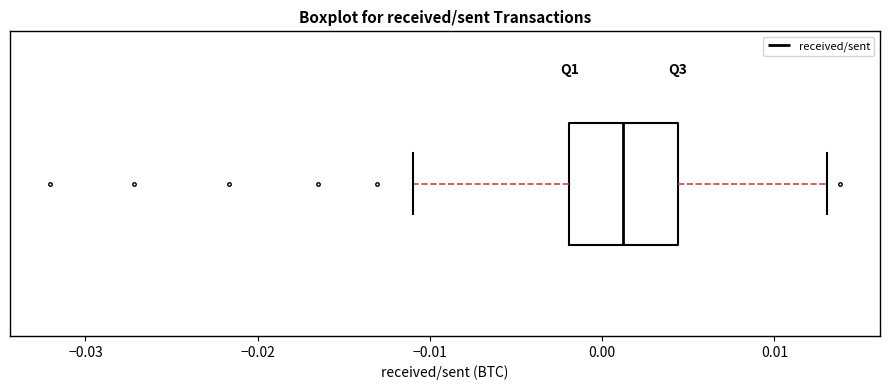

Read this box plot against the x-axis: the position of the median line, the range covered by the box, and the ends of both whiskers. The values are not printed on the chart, so give them approximately, as read against the axis.

median 0.001, box -0.002 to 0.004, whiskers -0.011 to 0.013